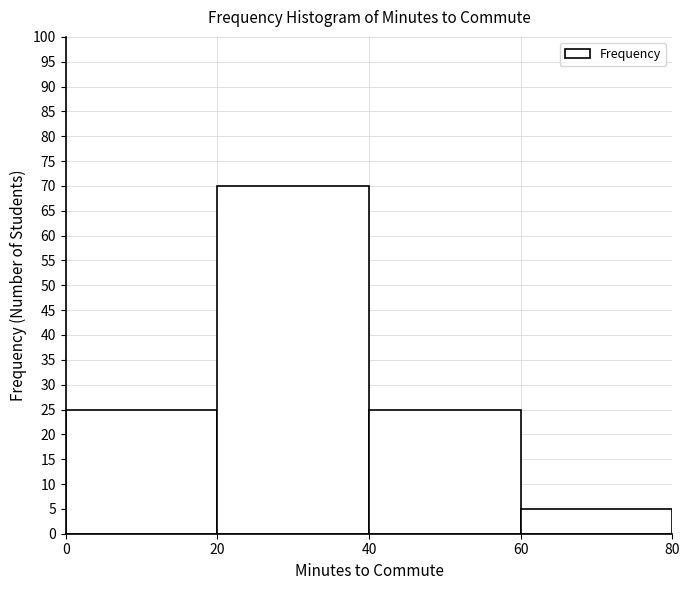

How tall is the bar that spans 40 to 60 on the x-axis? The values are not printed on the chart, so give them approximately, as read against the axis.

25